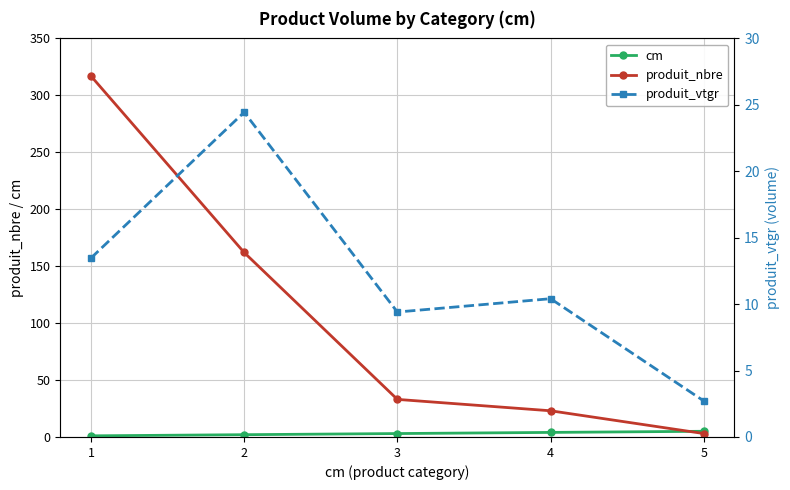

Is it true that produit_nbre equals 13.9 at 4?

False